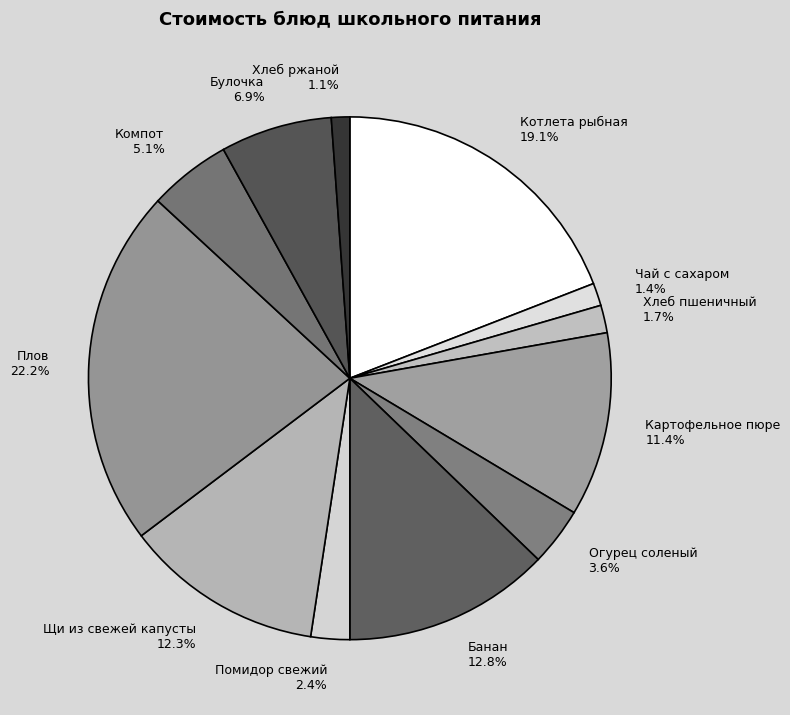

Which has a higher value, Огурец соленый or Банан?

Банан